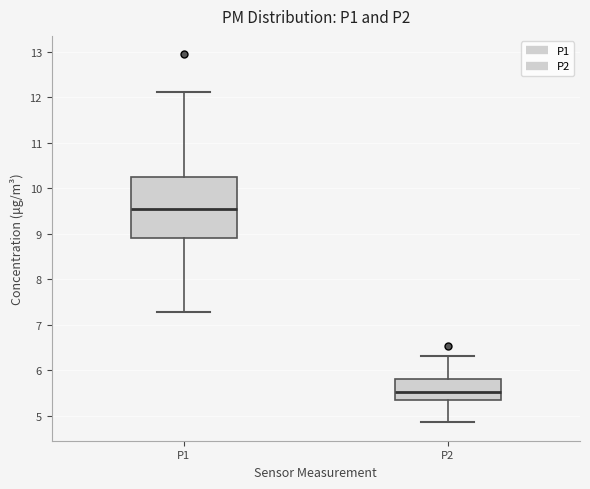

Reading left to right, transcribe this box plot: for each box, give where its median line is, the range the box spans, and where its two whiskers end, as read against the y-axis. The values are not printed on the chart, so give them approximately, as read against the axis.

P1: median 9.5, box 8.9 to 10.2, whiskers 7.3 to 12.1
P2: median 5.5, box 5.3 to 5.8, whiskers 4.9 to 6.3